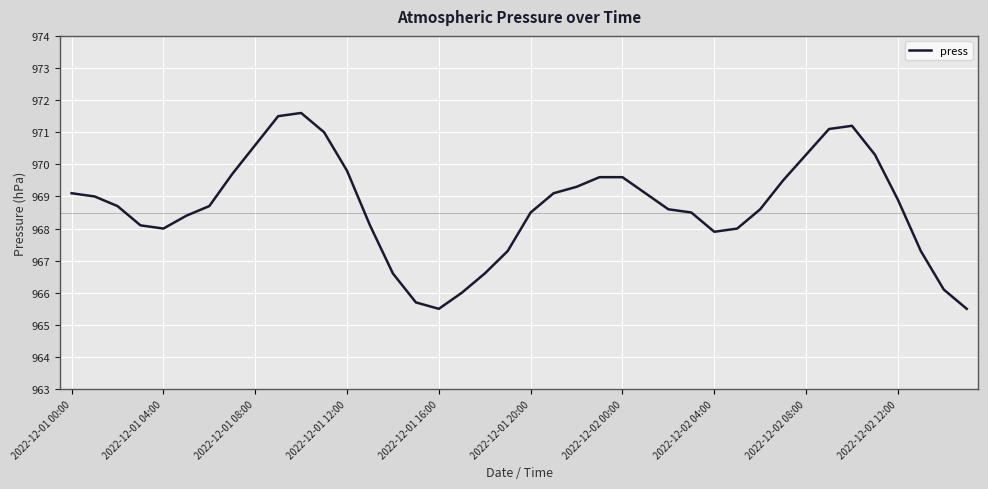

What is the minimum value shown in the chart?

965.5